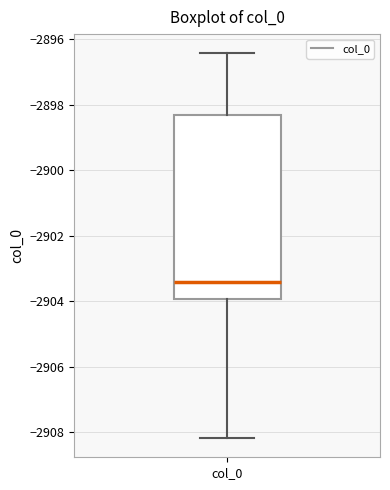

Read this box plot against the y-axis: the position of the median line, the range covered by the box, and the ends of both whiskers. The values are not printed on the chart, so give them approximately, as read against the axis.

median -2903.4, box -2904.0 to -2898.4, whiskers -2908.2 to -2896.4